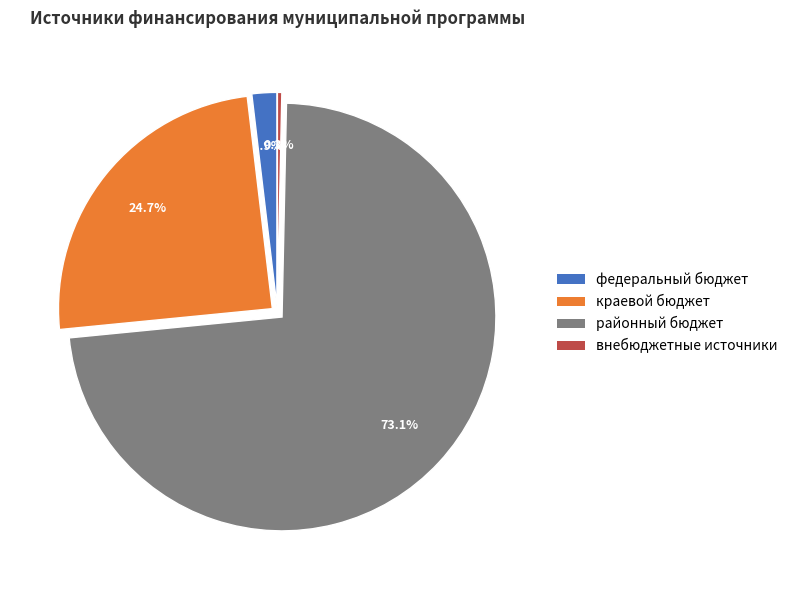

The внебюджетные источники slice represents 11% of the pie. True or false?

False